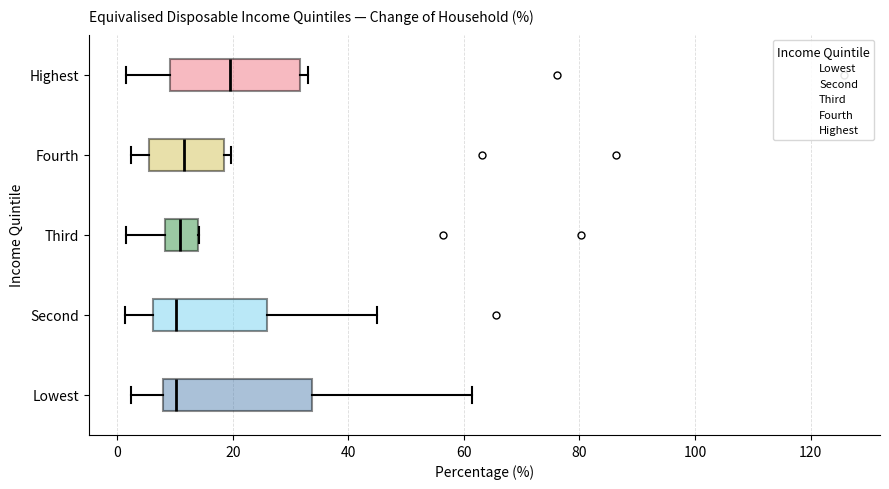

Reading bottom to top, read every box against the x-axis: the position of its median line, the range the box covers, and the ends of its whiskers. The values are not printed on the chart, so give them approximately, as read against the axis.

Lowest: median 10, box 8 to 34, whiskers 2 to 62
Second: median 10, box 6 to 26, whiskers 2 to 46
Third: median 10, box 8 to 14, whiskers 2 to 14
Fourth: median 12, box 6 to 18, whiskers 2 to 20
Highest: median 20, box 10 to 32, whiskers 2 to 34